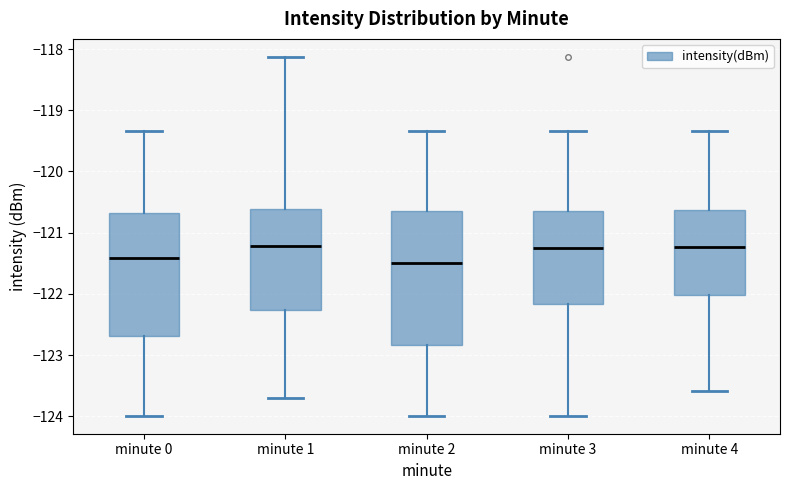

Reading left to right, transcribe this box plot: for each box, give where its median line is, the range the box spans, and where its two whiskers end, as read against the y-axis. The values are not printed on the chart, so give them approximately, as read against the axis.

minute 0: median -121.4, box -122.7 to -120.7, whiskers -124.0 to -119.3
minute 1: median -121.2, box -122.3 to -120.6, whiskers -123.7 to -118.1
minute 2: median -121.5, box -122.8 to -120.6, whiskers -124.0 to -119.3
minute 3: median -121.2, box -122.2 to -120.6, whiskers -124.0 to -119.3
minute 4: median -121.2, box -122.0 to -120.6, whiskers -123.6 to -119.3